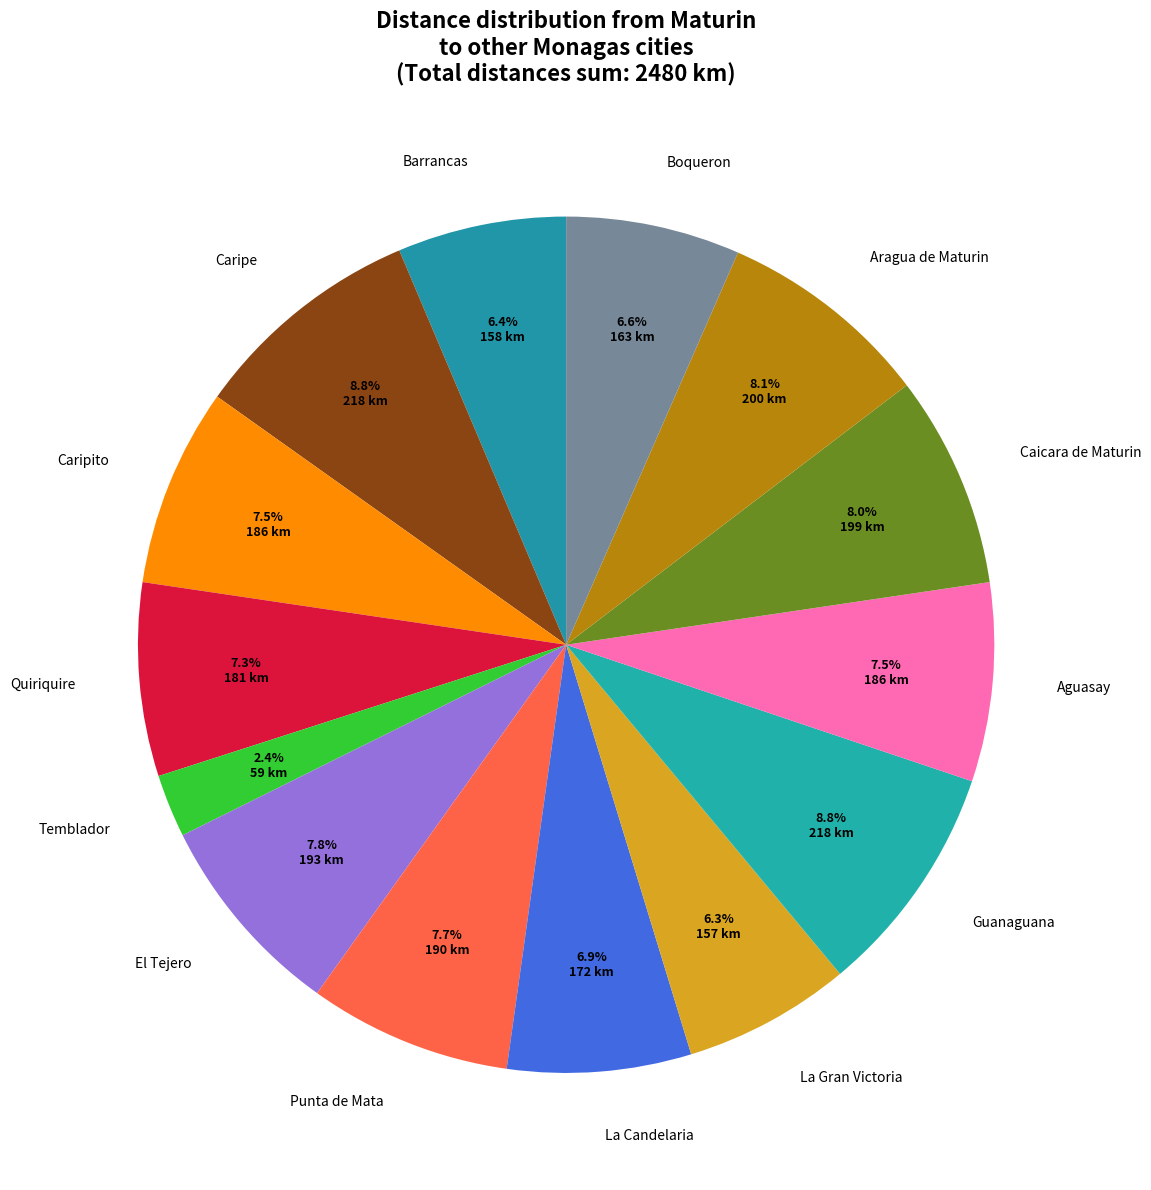

Which slice is the smallest?

Temblador